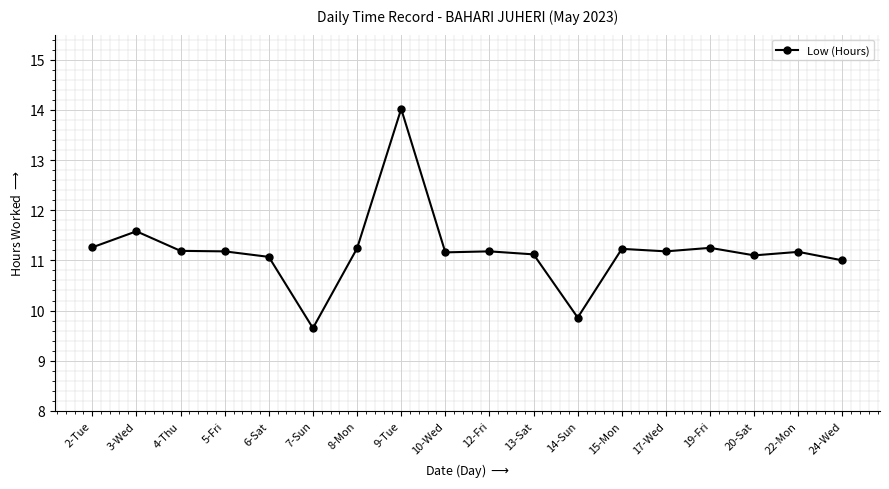

What is the label of the 8th point from the left?

9-Tue